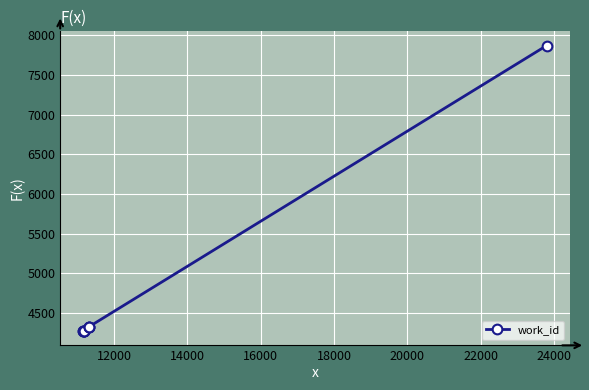

What is the value of the 3rd point from the left?

4272